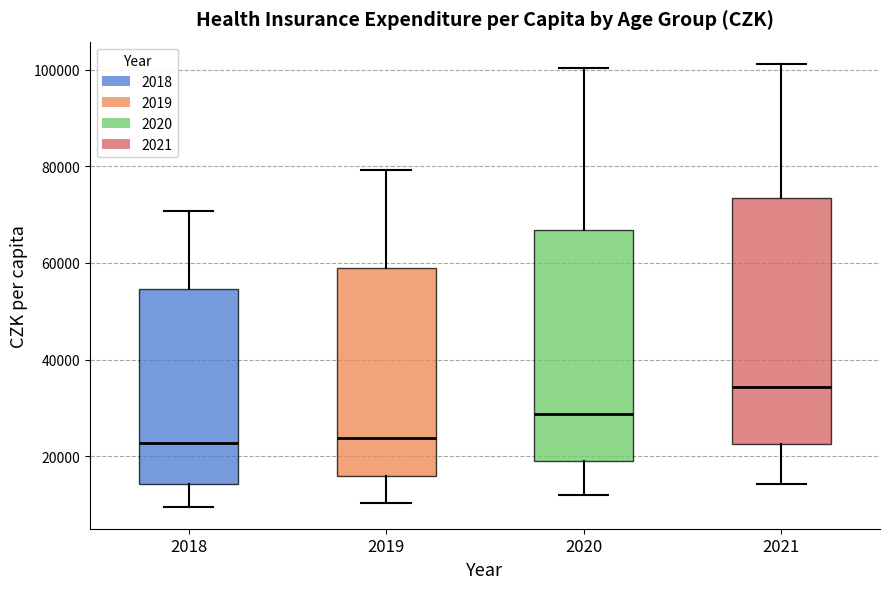

Reading left to right, read every box against the y-axis: the position of its median line, the range the box covers, and the ends of its whiskers. The values are not printed on the chart, so give them approximately, as read against the axis.

2018: median 22000, box 14000 to 54000, whiskers 10000 to 70000
2019: median 24000, box 16000 to 58000, whiskers 10000 to 80000
2020: median 28000, box 20000 to 66000, whiskers 12000 to 100000
2021: median 34000, box 22000 to 74000, whiskers 14000 to 102000